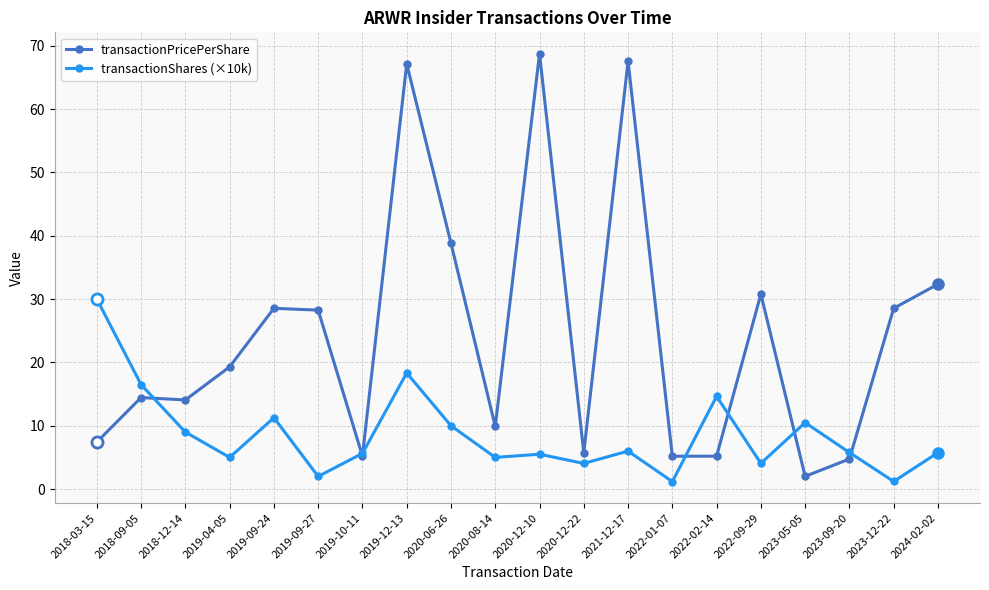

What is the value of the transactionShares (×10k) point at the 1st from the left?

30.0